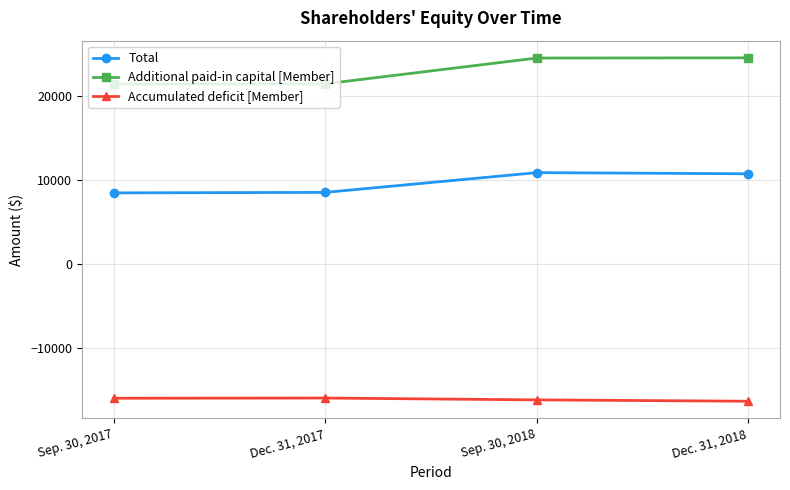

What is the difference between the maximum and minimum values in the Additional paid-in capital [Member] series?

3136